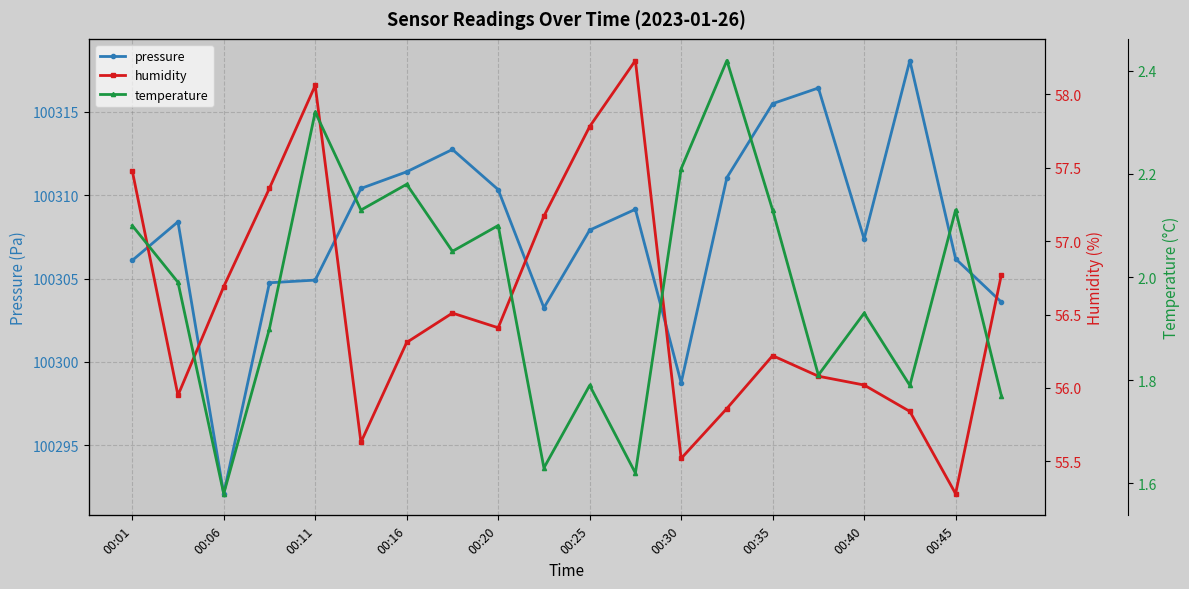

True or false: pressure has more than 2 interior local peaks.

True